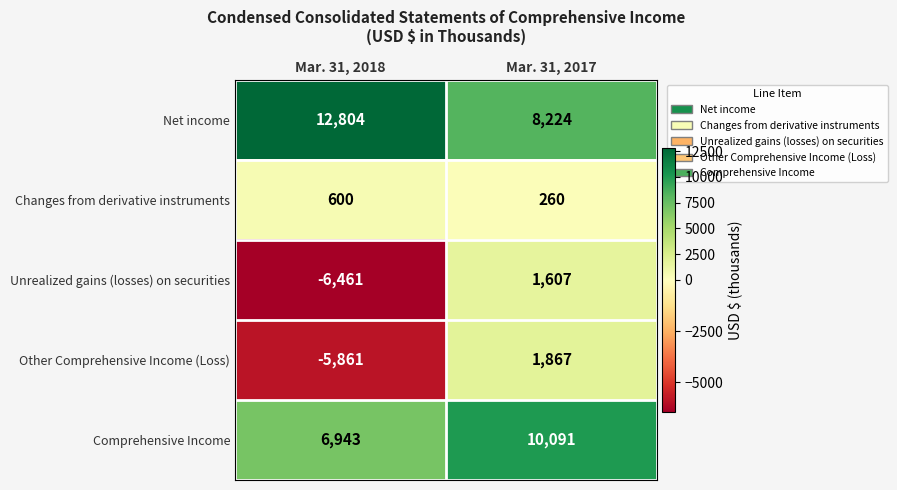

The Unrealized gains (losses) on securities series shows -6461 at Mar. 31, 2018. True or false?

True